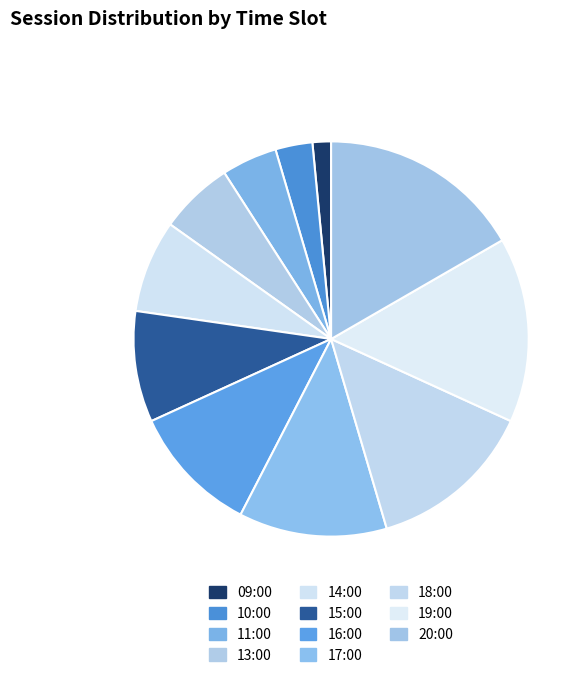

Count the number of slices in the pie.

11